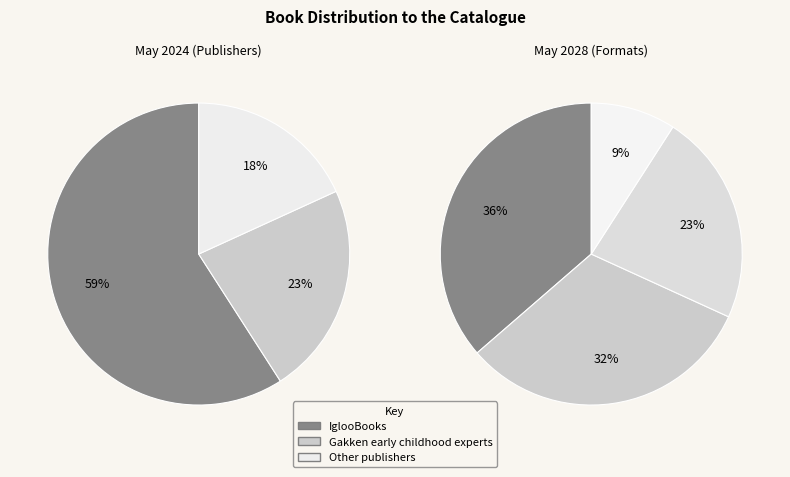

Rank the categories by value from lowest to highest.

Other, Gakken, IglooBooks